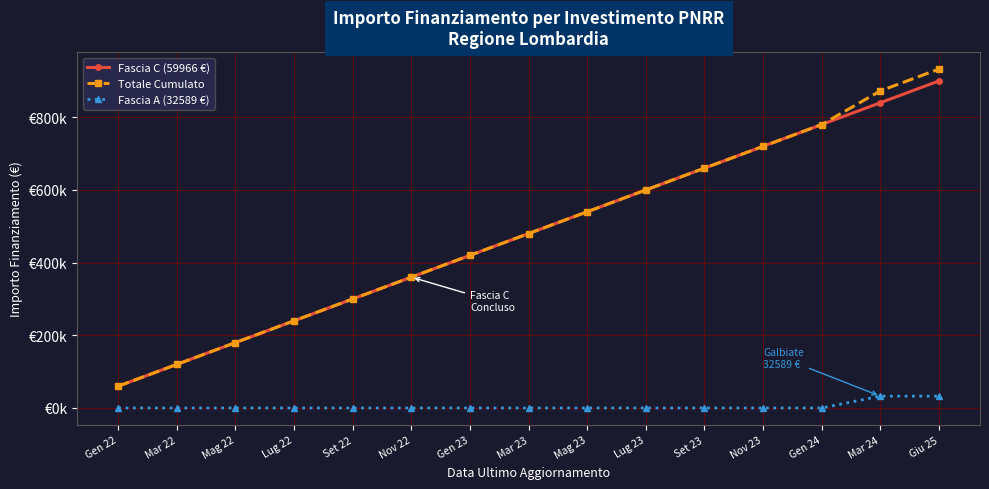

True or false: Totale Cumulato has more than 1 points higher than both neighbors.

False